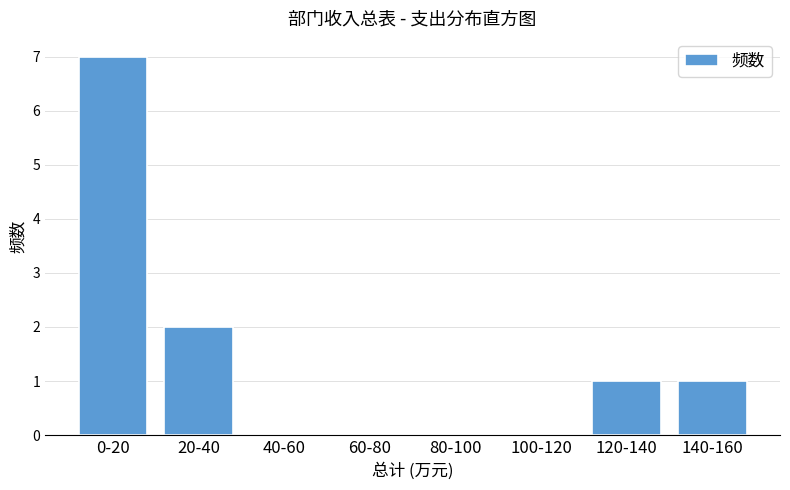

Reading left to right, list all the values displayed in this chart.

0-20=7	20-40=2	40-60=0	60-80=0	80-100=0	100-120=0	120-140=1	140-160=1